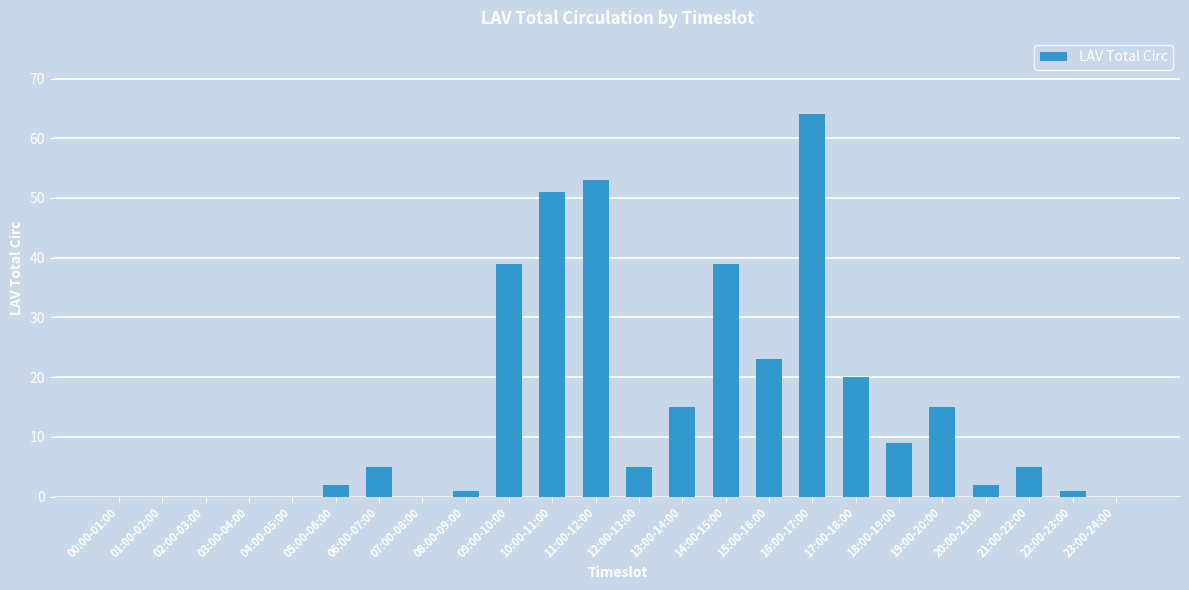

Is it true that the value at 23:00-24:00 is 30?

False